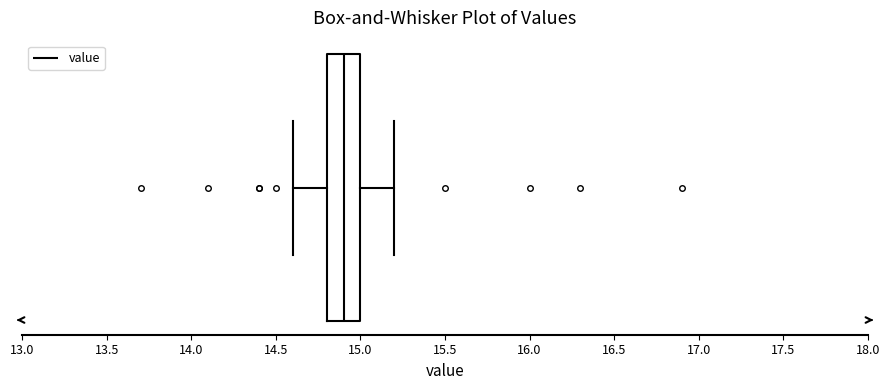

Where is the right edge of the box on the x-axis? The values are not printed on the chart, so give them approximately, as read against the axis.

15.0